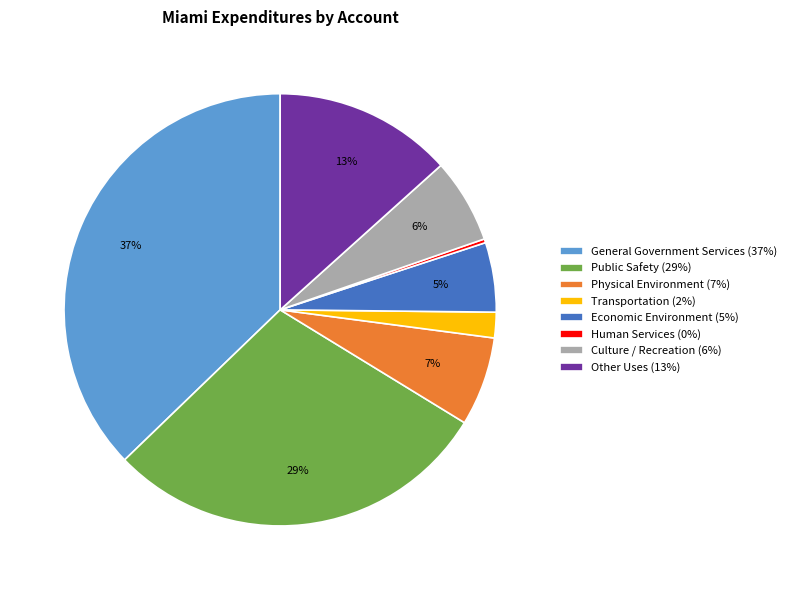

Count the number of slices in the pie.

8